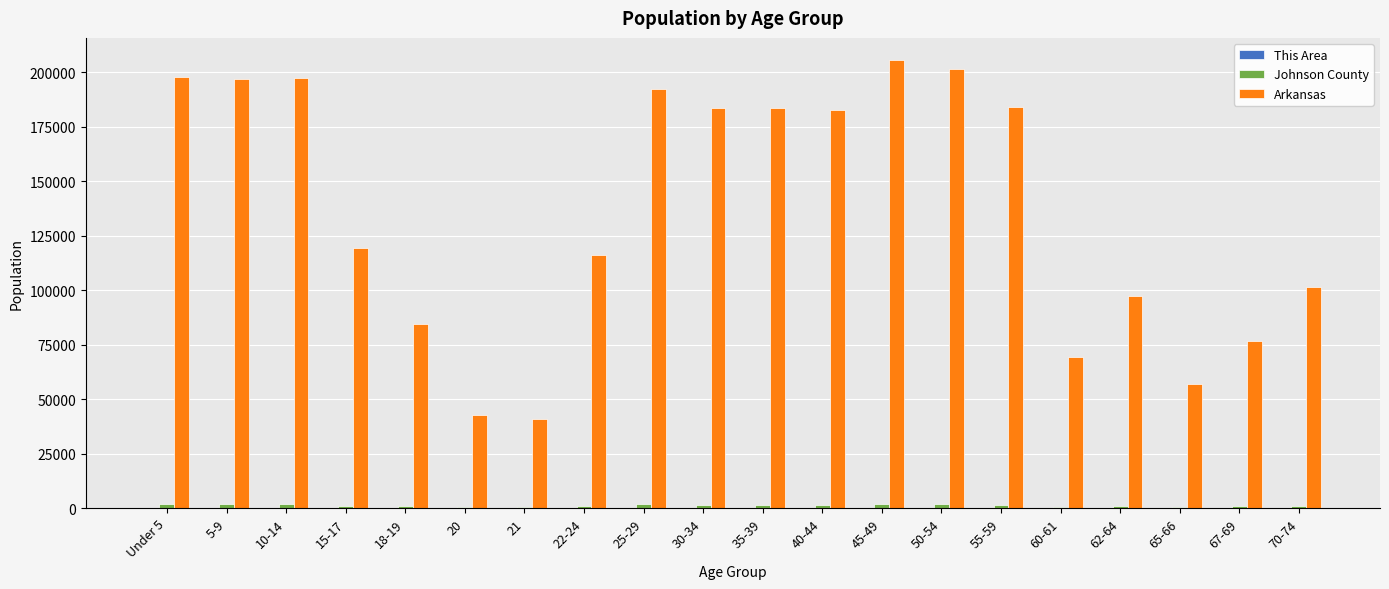

What is the sum of all Arkansas values?

2730539